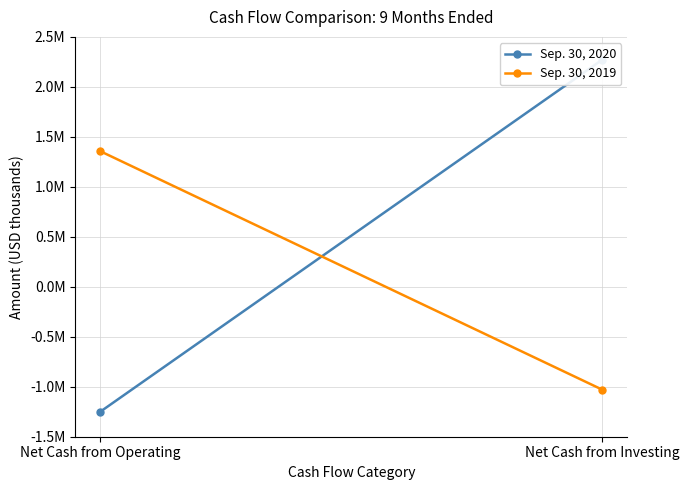

What is the difference between the Sep. 30, 2019 values at Net Cash from Operating and Net Cash from Investing?

2385361